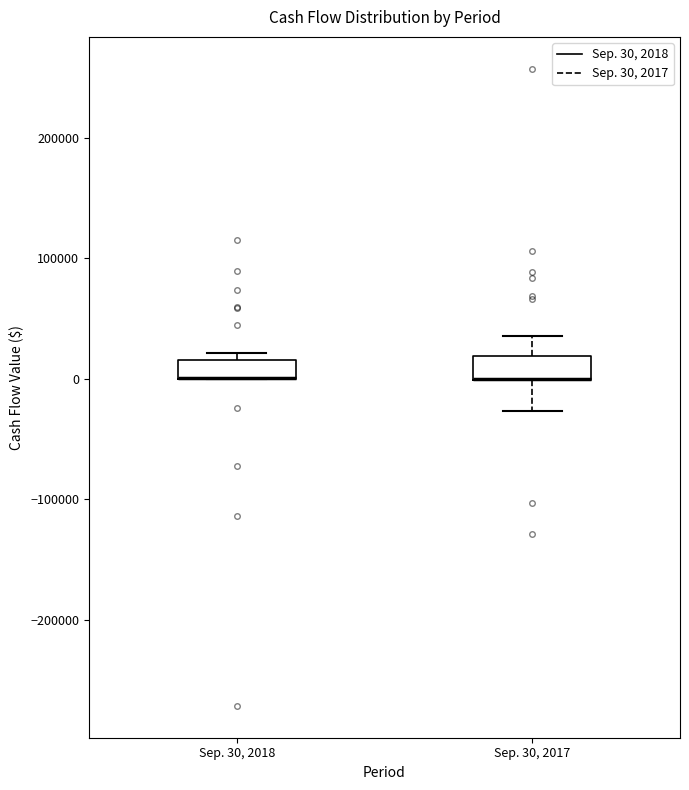

Reading left to right, read every box against the y-axis: the position of its median line, the range the box covers, and the ends of its whiskers. The values are not printed on the chart, so give them approximately, as read against the axis.

Sep. 30, 2018: median 0 (drawn on the box's lower edge), box 0 to 20000, whiskers 0 to 20000 (just above the box's upper edge)
Sep. 30, 2017: median 0 (drawn on the box's lower edge), box 0 to 20000, whiskers -30000 to 40000